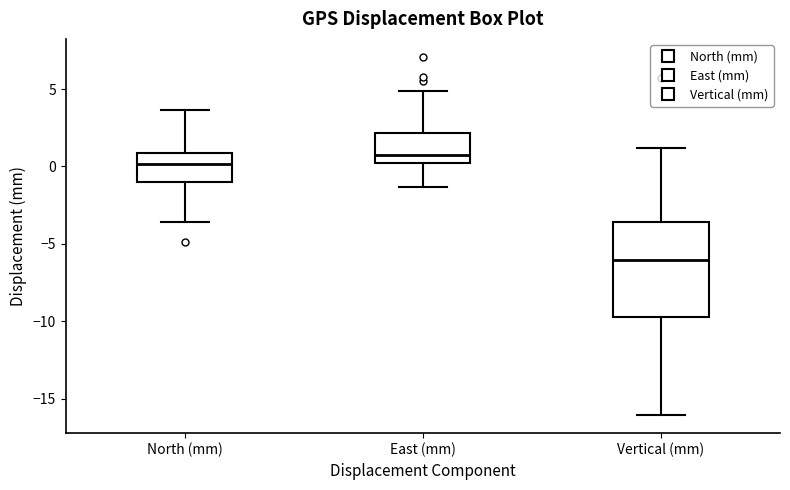

Comparing the boxes themselves (not the whiskers), which one is the tallest?

Vertical (mm)